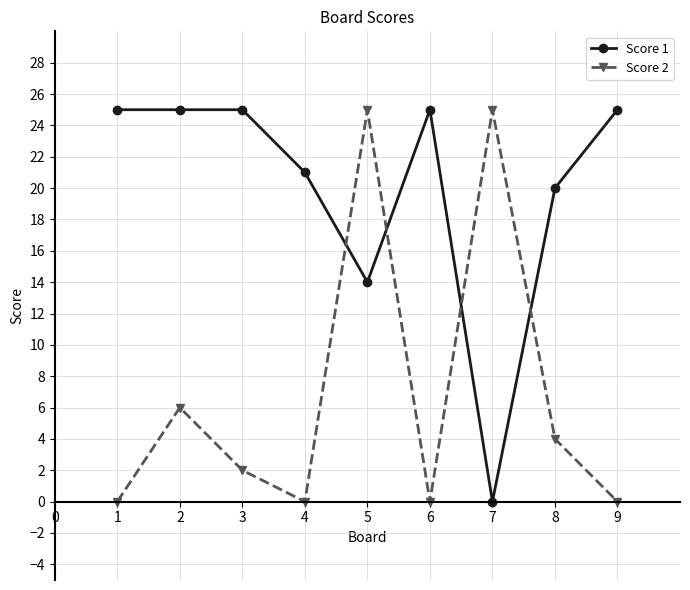

What is the difference between the second highest and second lowest values in the Score 1 series?

11